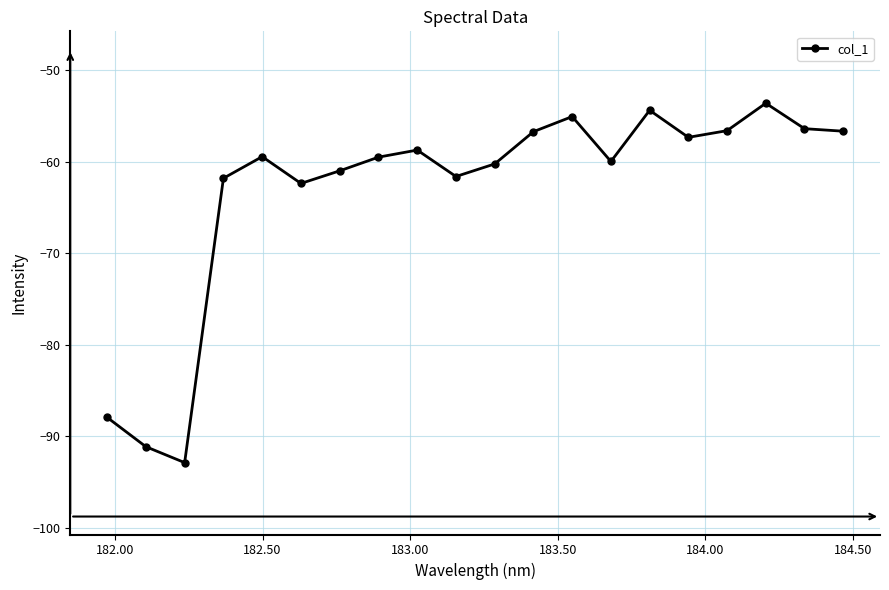

What is the average value?

-63.2